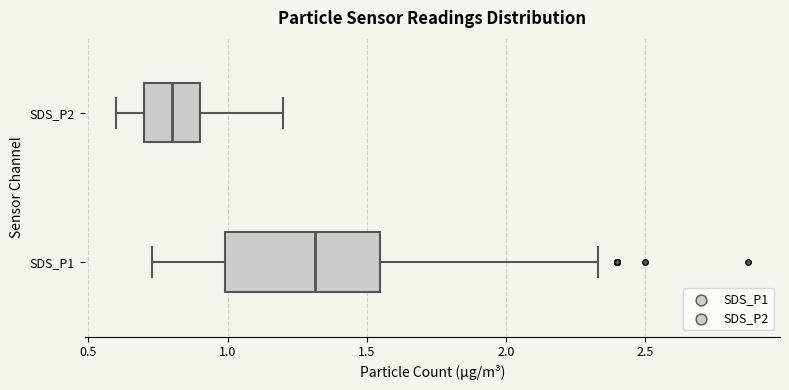

Where does the median line of the box for SDS_P2 sit on the x-axis? The values are not printed on the chart, so give them approximately, as read against the axis.

0.80